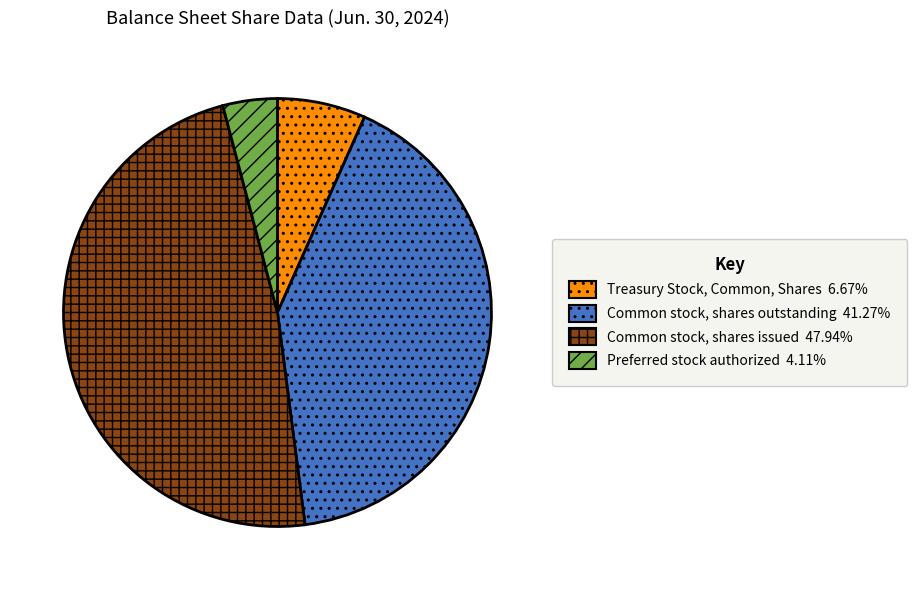

What is the ratio of the value at Common stock, shares outstanding to the value at Common stock, shares issued?

0.9